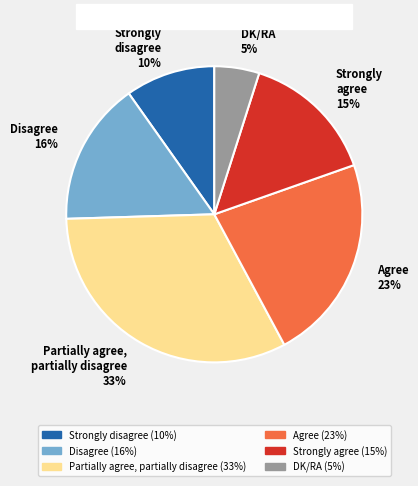

Rank the categories by value from highest to lowest.

Partially agree, partially disagree, Agree, Disagree, Strongly agree, Strongly disagree, DK/RA